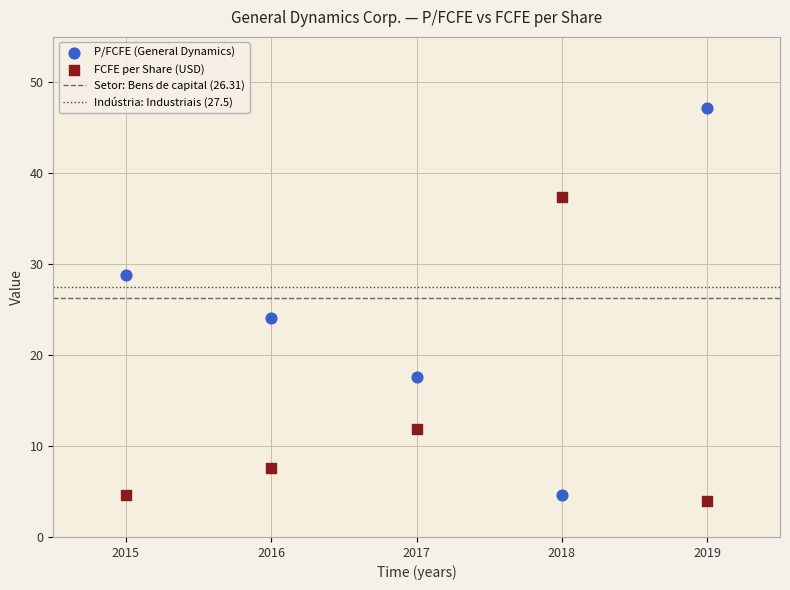

Across all data points, what is the average X value?

2017.0